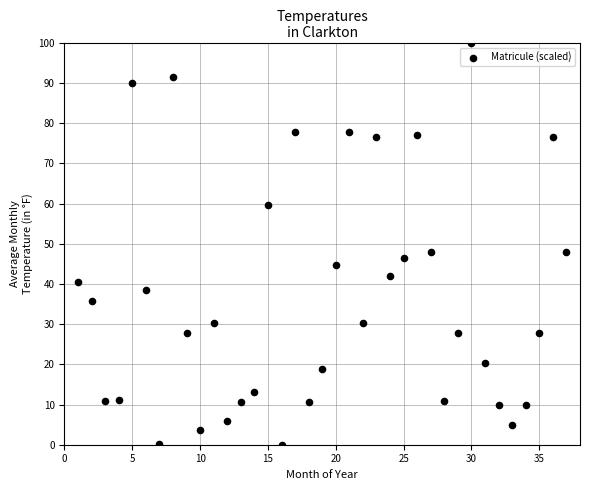

What is the range of X values (max minus min)?

36.0